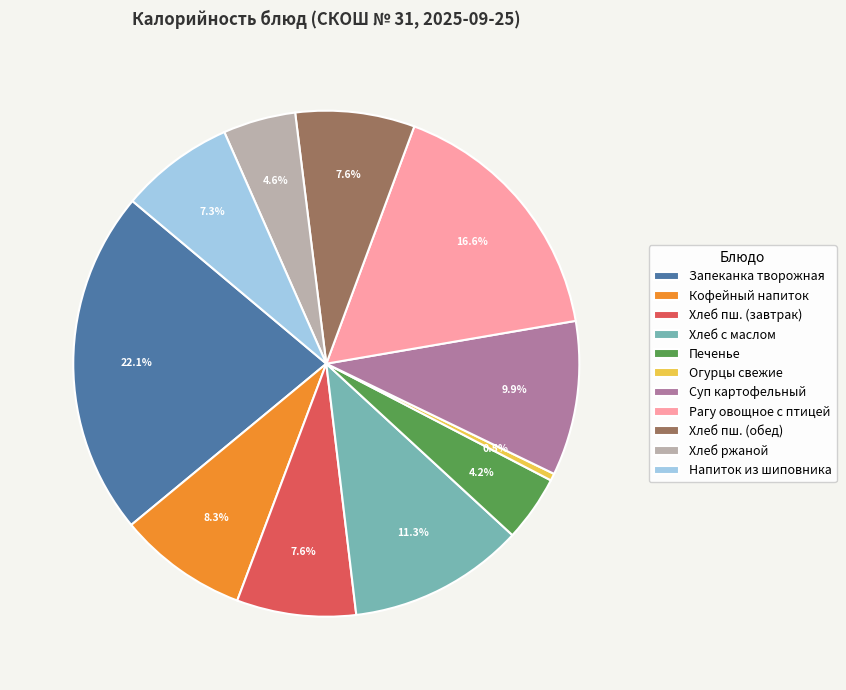

Approximately how many times larger is the value at Хлеб с маслом compared to Хлеб пш. (обед)?

1.5